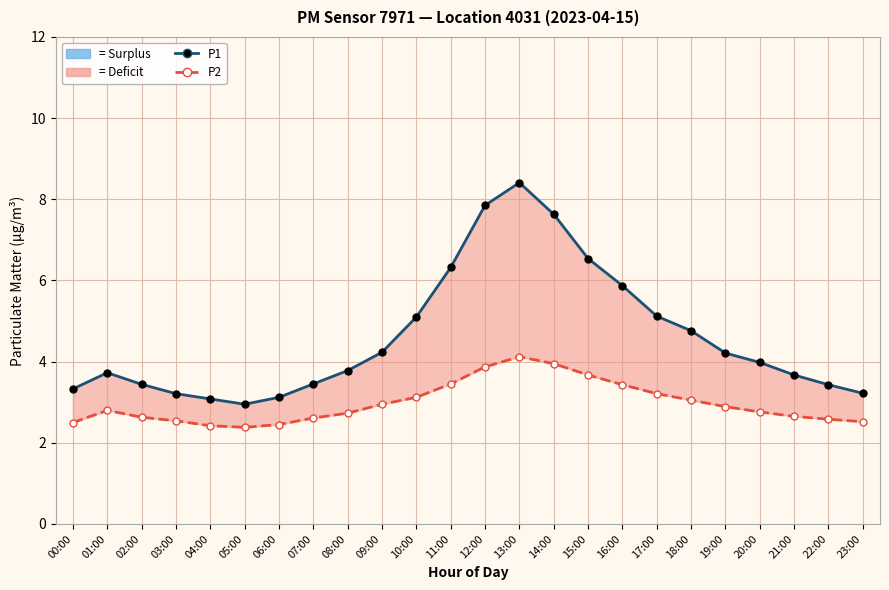

At which category is the sum across all series the highest?

13:00